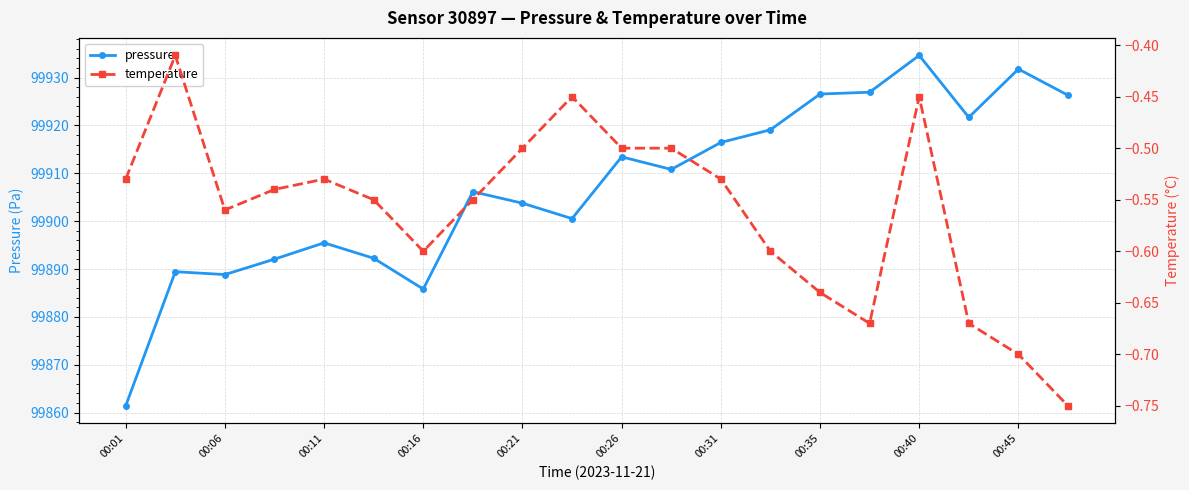

At which label does pressure reach its peak?

00:40